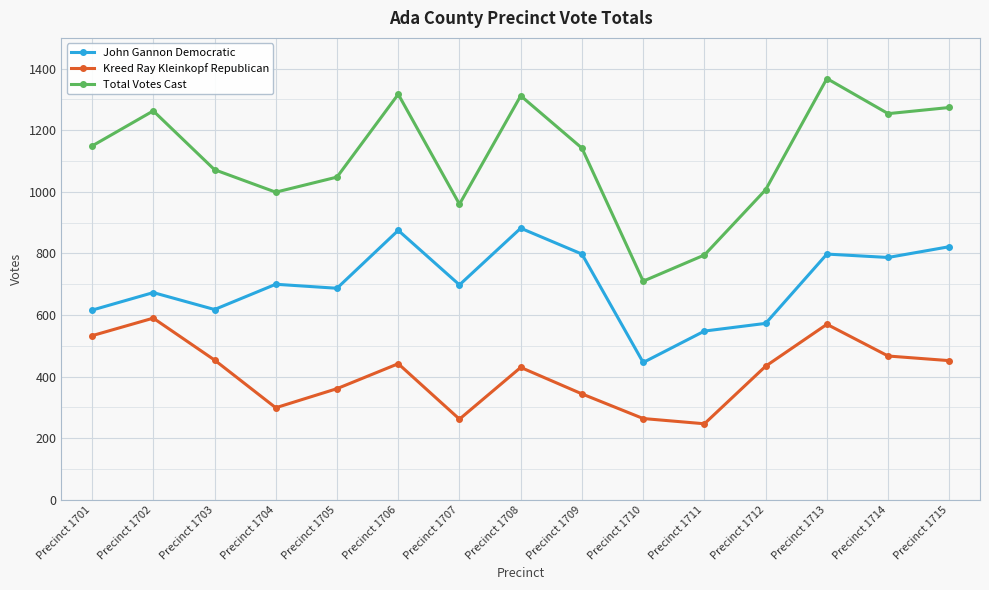

What is the value of the Total Votes Cast point at the 10th from the left?

710